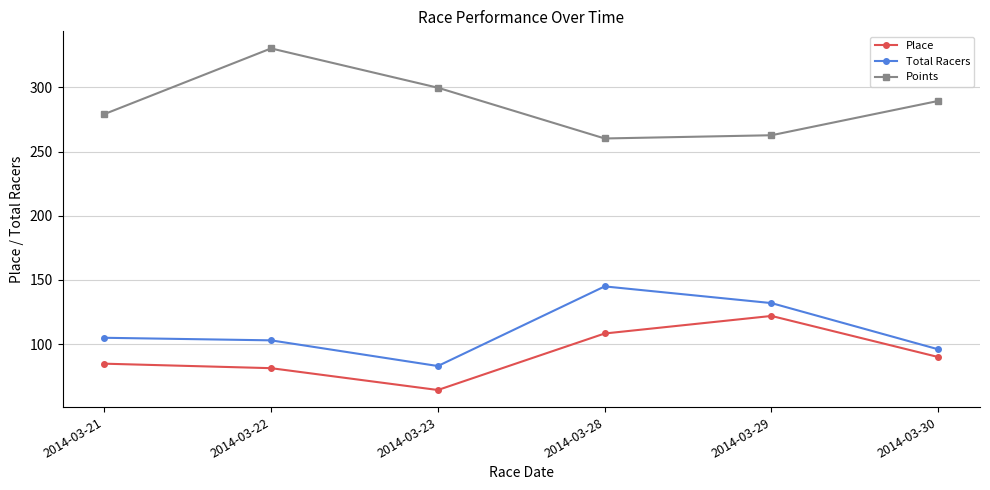

Does the chart have visible grid lines?

Yes